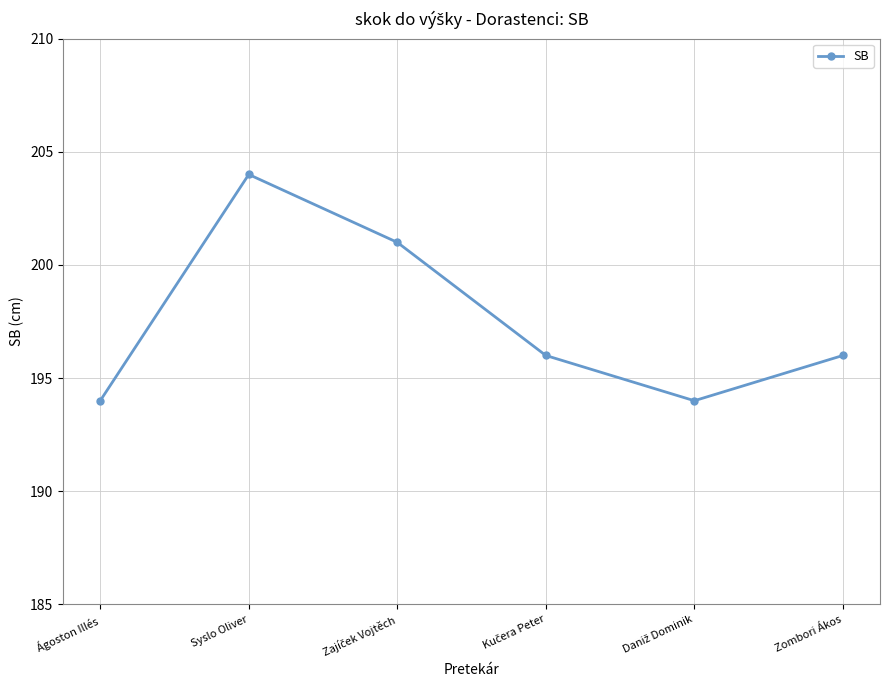

Is this an area chart (filled region under the line)?

No